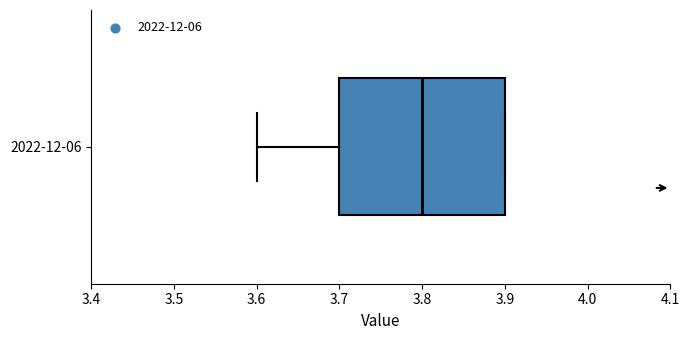

Where does the left whisker of the box for 2022-12-06 end on the x-axis? The values are not printed on the chart, so give them approximately, as read against the axis.

3.6